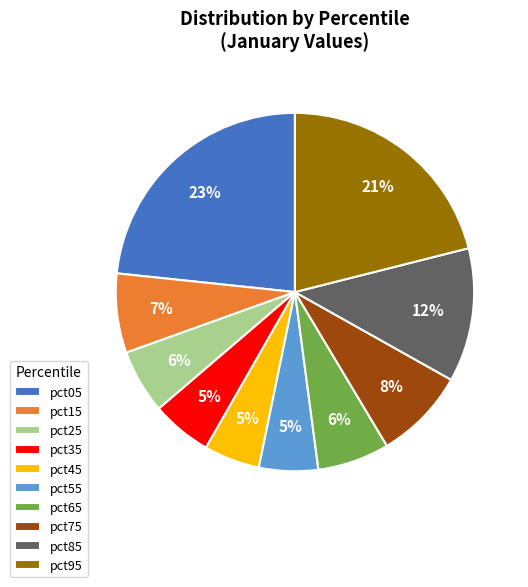

Between pct75 and pct35, which is larger?

pct75